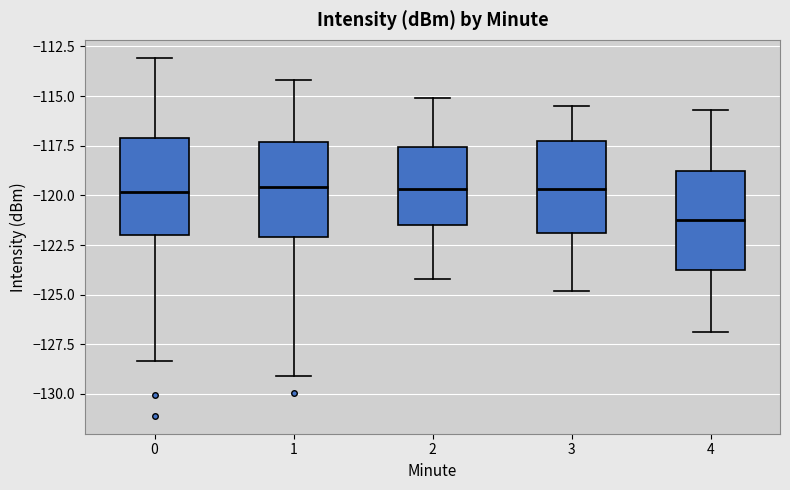

Which box has the lowest median line?

4